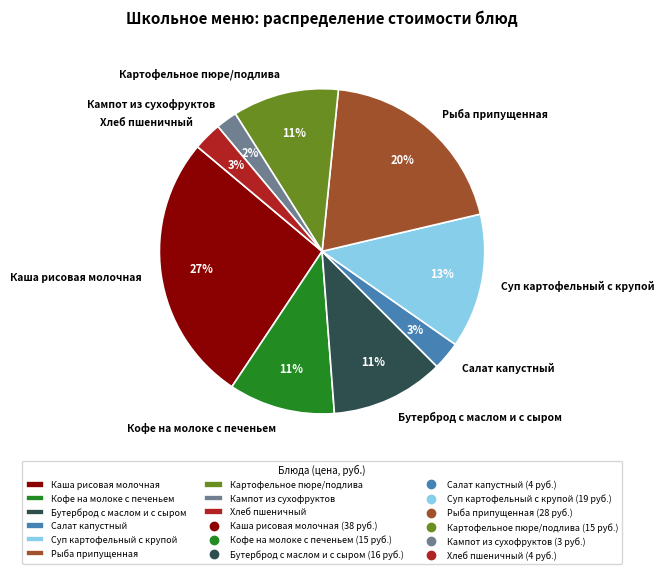

To the nearest percent, what is the average slice percentage?

11%